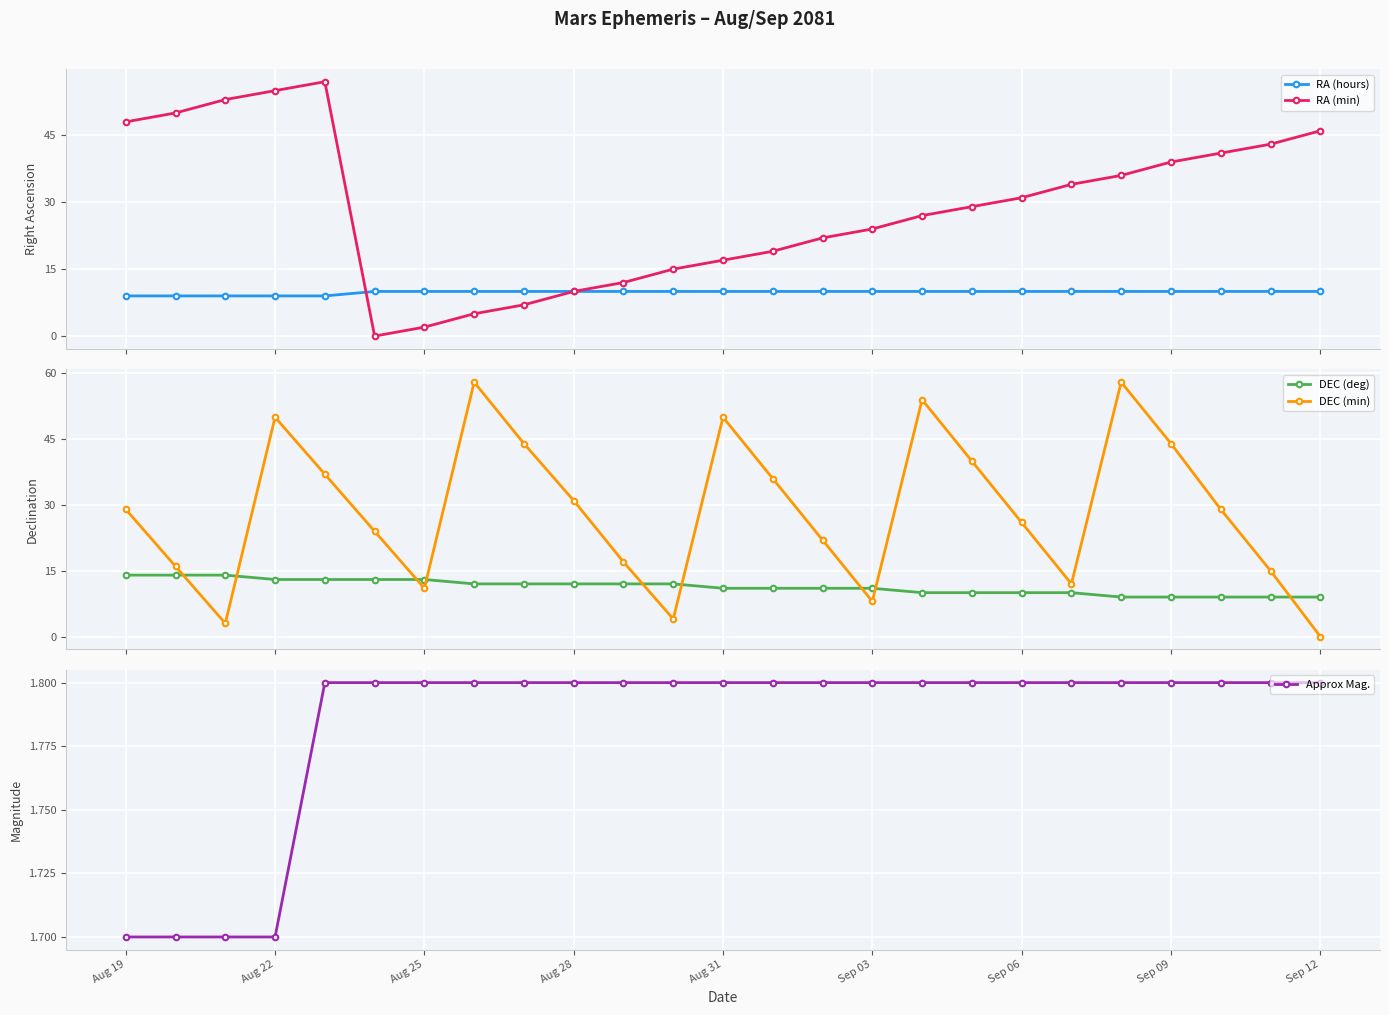

In RA (min), how many points are higher than both neighbors (excluding endpoints)?

1